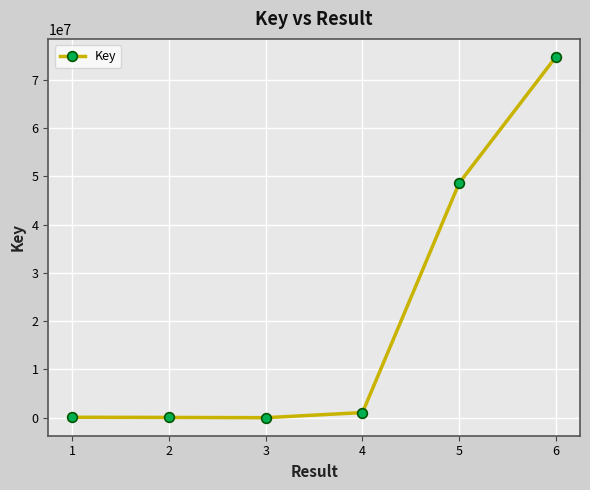

How many interior local valleys (lower than both neighbors) does the data have?

1